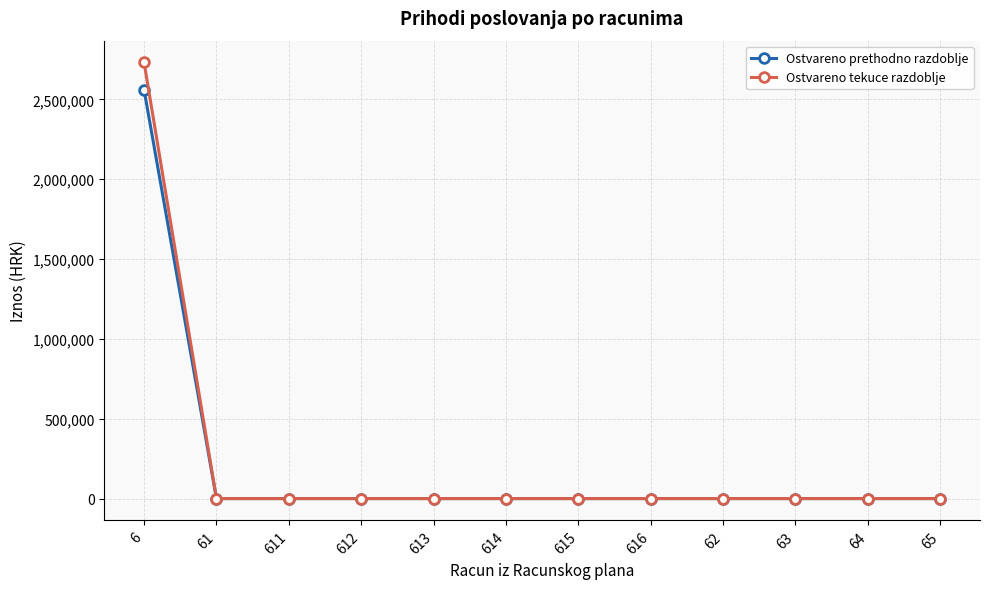

What are all the series names shown in the legend?

Ostvareno prethodno razdoblje, Ostvareno tekuce razdoblje